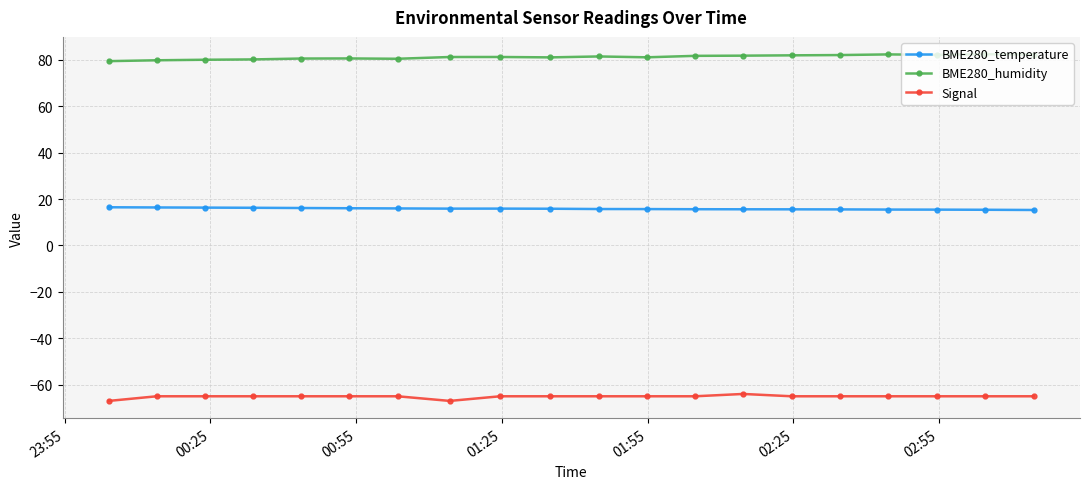

True or false: BME280_humidity and BME280_temperature cross at least once.

False